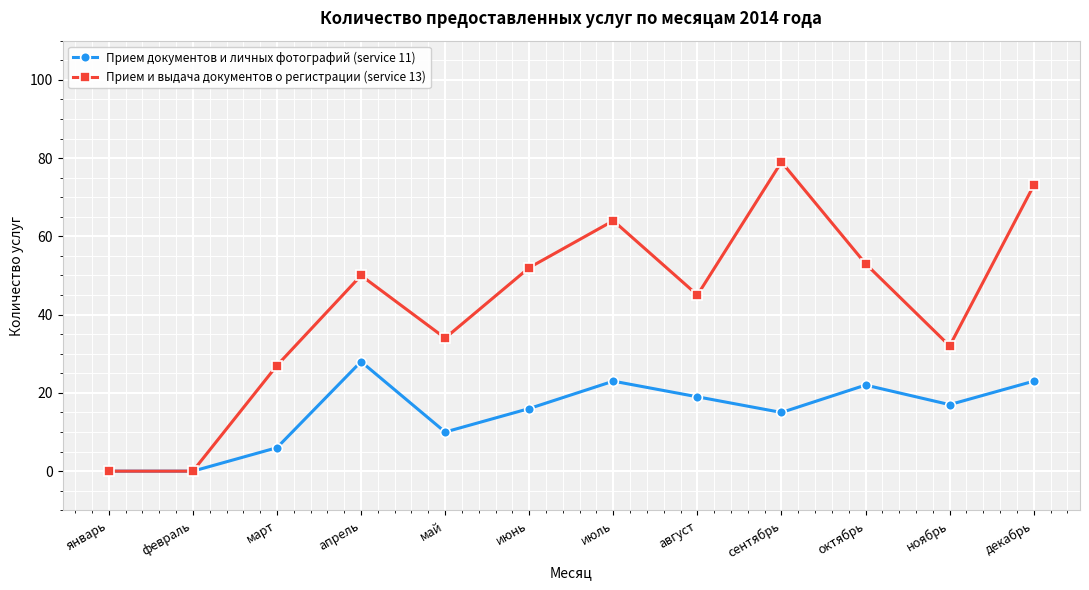

Reading right to left, transcribe all the data shown in this chart.

Прием документов и личных фотографий (service 11): декабрь=23	ноябрь=17	октябрь=22	сентябрь=15	август=19	июль=23	июнь=16	май=10	апрель=28	март=6	февраль=0	январь=0
Прием и выдача документов о регистрации (service 13): декабрь=73	ноябрь=32	октябрь=53	сентябрь=79	август=45	июль=64	июнь=52	май=34	апрель=50	март=27	февраль=0	январь=0